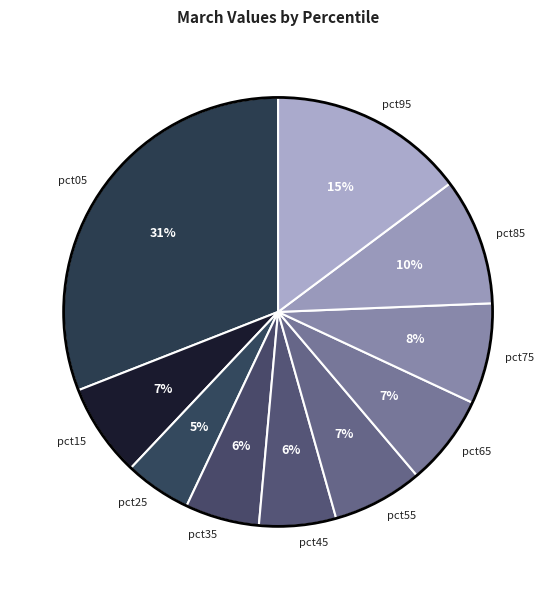

To the nearest percent, what is the average slice percentage?

10%